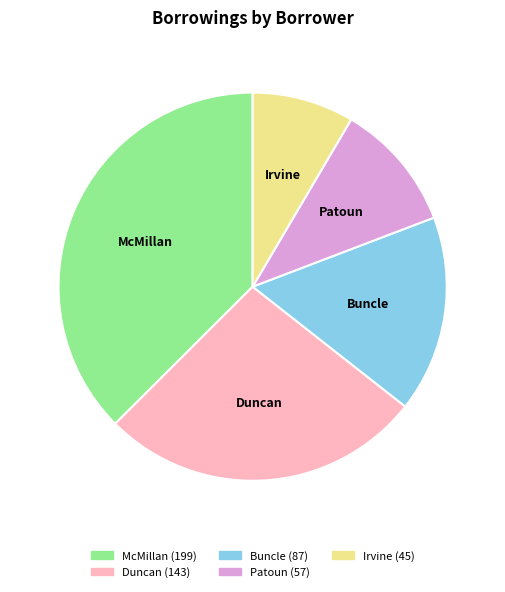

Which slice is the largest?

McMillan